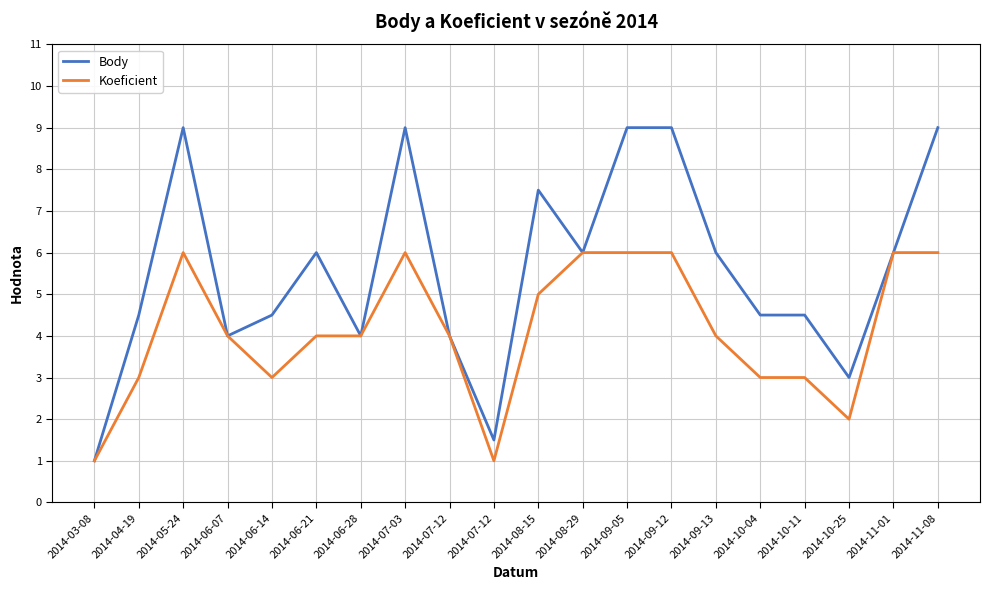

What is the difference between the Body values at 2014-10-04 and 2014-05-24?

4.5